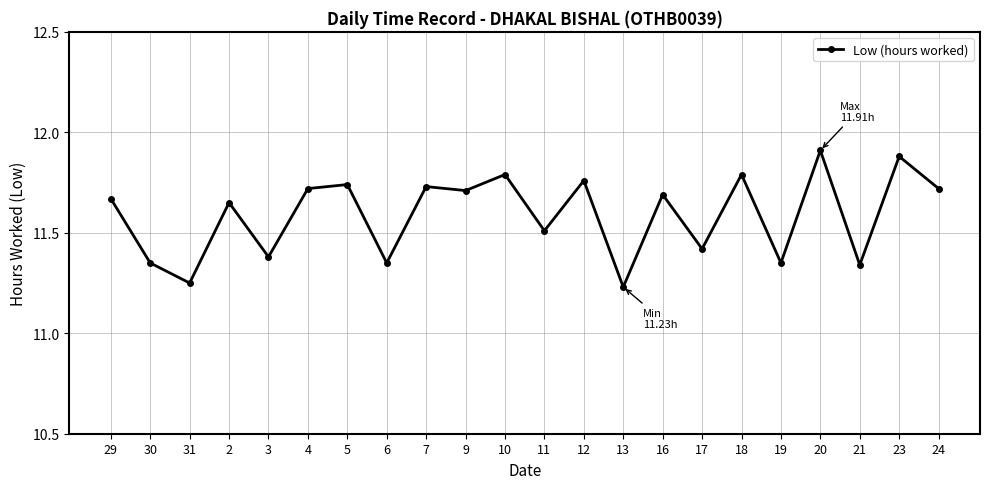

What is the maximum value shown in the chart?

11.9